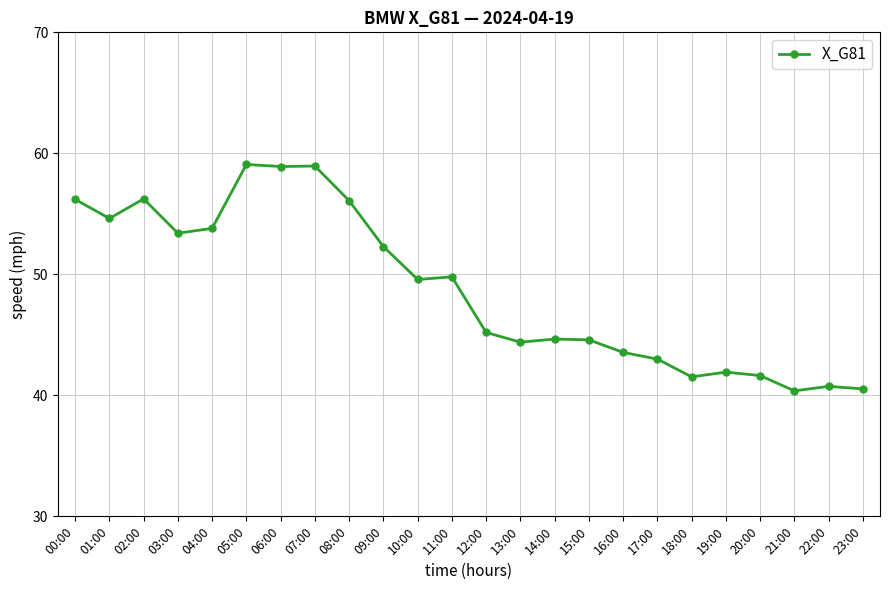

The chart shows a value of 12.3 at 05:00. True or false?

False